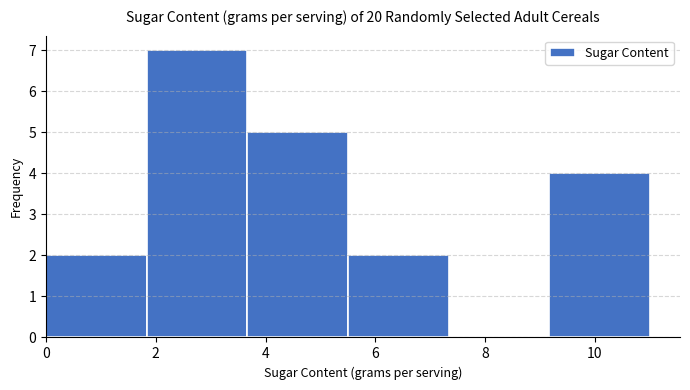

Reading left to right, list every bar in this chart as the range it spans on the x-axis followed by its height. Neither the bar edges nor the heights are printed on the chart, so give them approximately, as read against the axes.

0.0 to 1.8: 2
1.8 to 3.6: 7
3.6 to 5.6: 5
5.6 to 7.4: 2
7.4 to 9.2: 0
9.2 to 11.0: 4